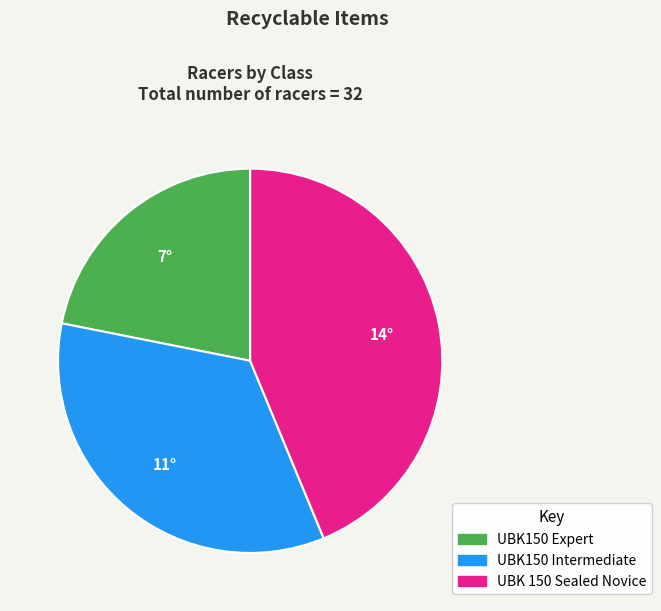

Rank the categories by value from lowest to highest.

UBK150 Expert, UBK150 Intermediate, UBK 150 Sealed Novice